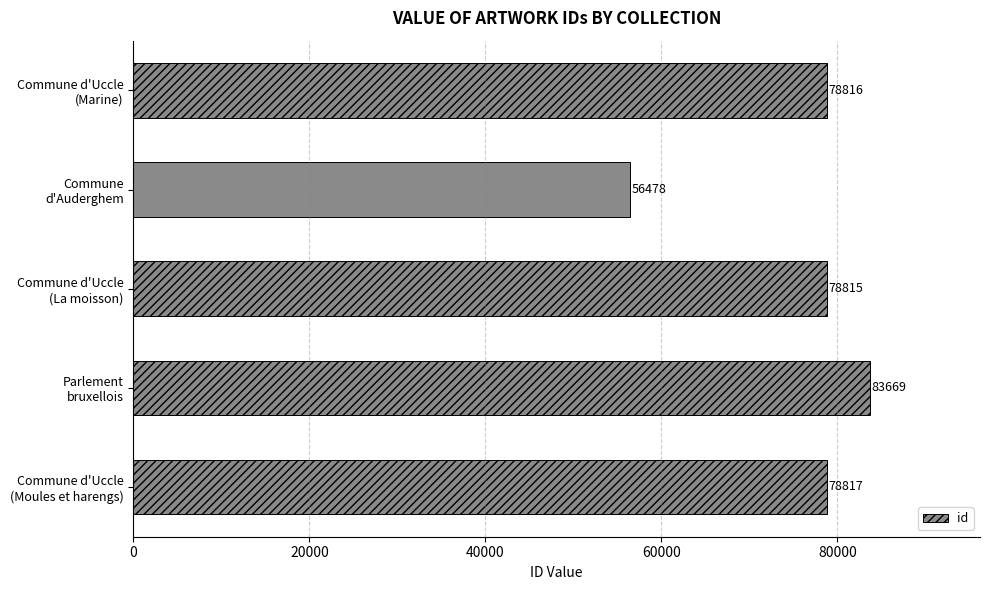

What is the greatest value displayed?

83669